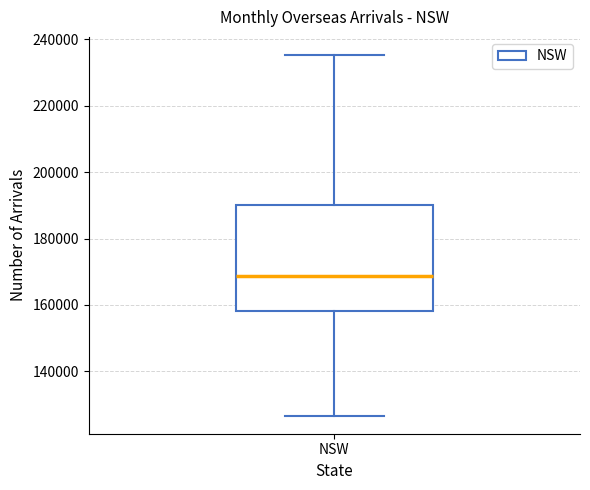

Read this box plot against the y-axis: the position of the median line, the range covered by the box, and the ends of both whiskers. The values are not printed on the chart, so give them approximately, as read against the axis.

median 168000, box 158000 to 190000, whiskers 126000 to 236000